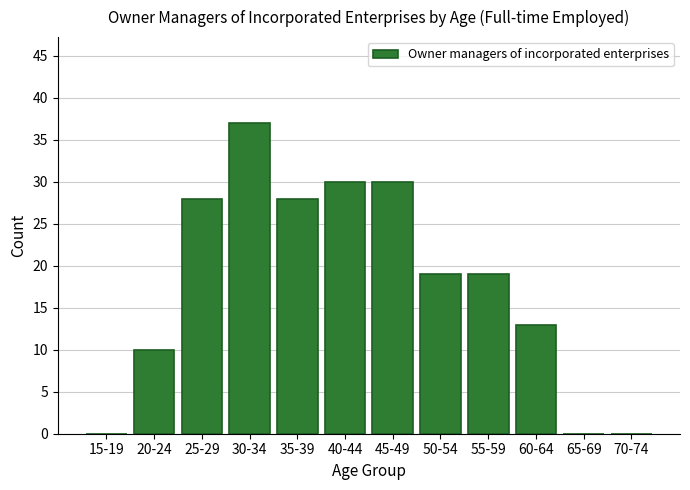

Reading left to right, extract all data points from this chart.

15-19=0	20-24=10	25-29=28	30-34=37	35-39=28	40-44=30	45-49=30	50-54=19	55-59=19	60-64=13	65-69=0	70-74=0